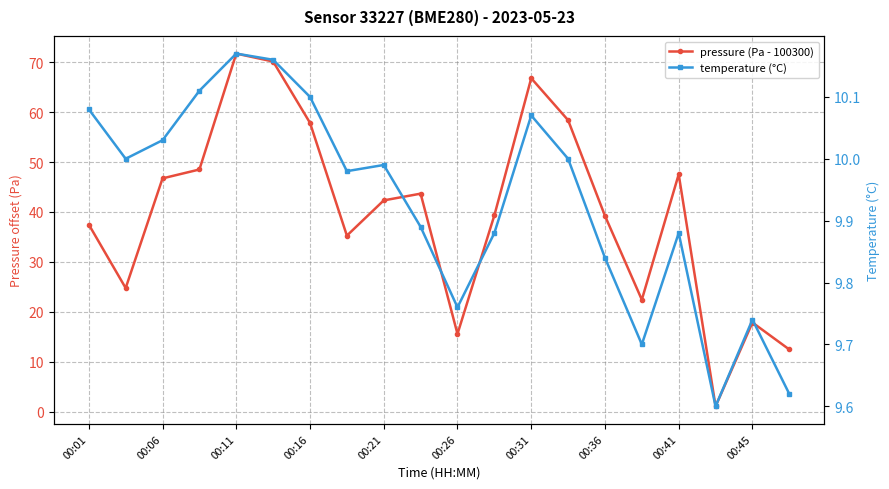

Count the number of data series in this chart.

2